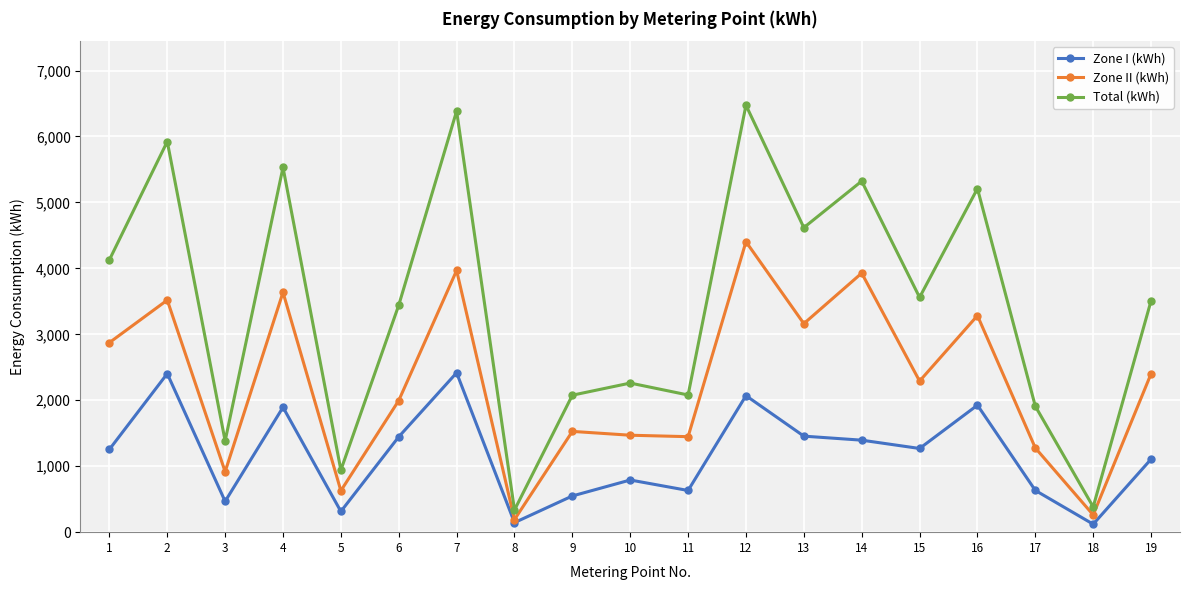

Which series has the largest total across all categories?

Total (kWh)